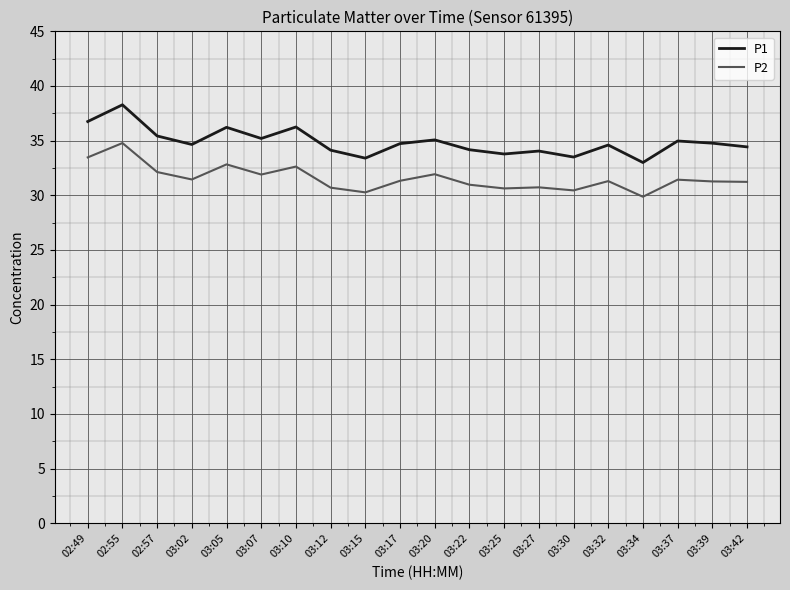

How many categories are shown in the chart?

20